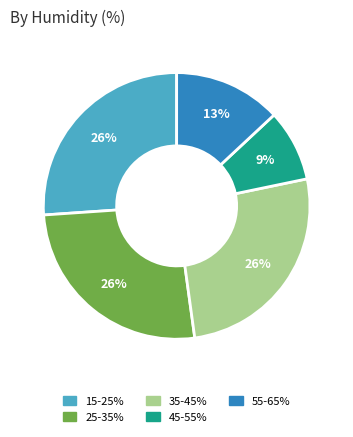

To the nearest percent, what is the average slice percentage?

20%